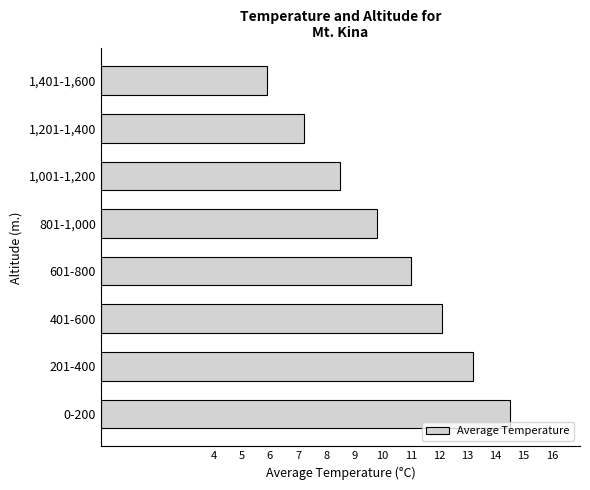

Reading bottom to top, what are all the values shown in this chart?

14.5	13.2	12.1	11.0	9.8	8.5	7.2	5.9